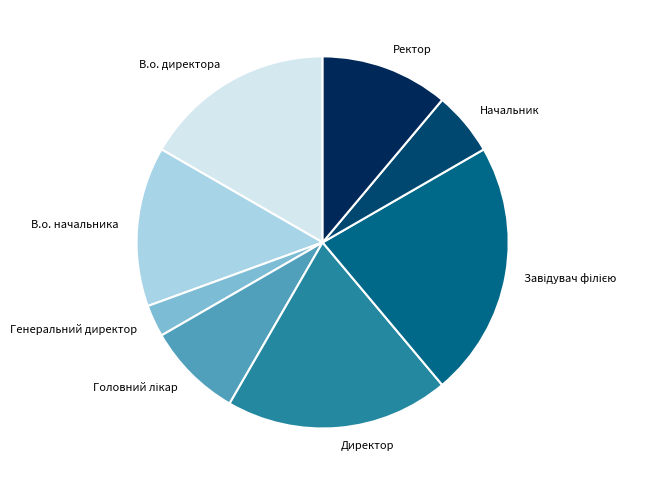

How many slices are in this pie chart?

8